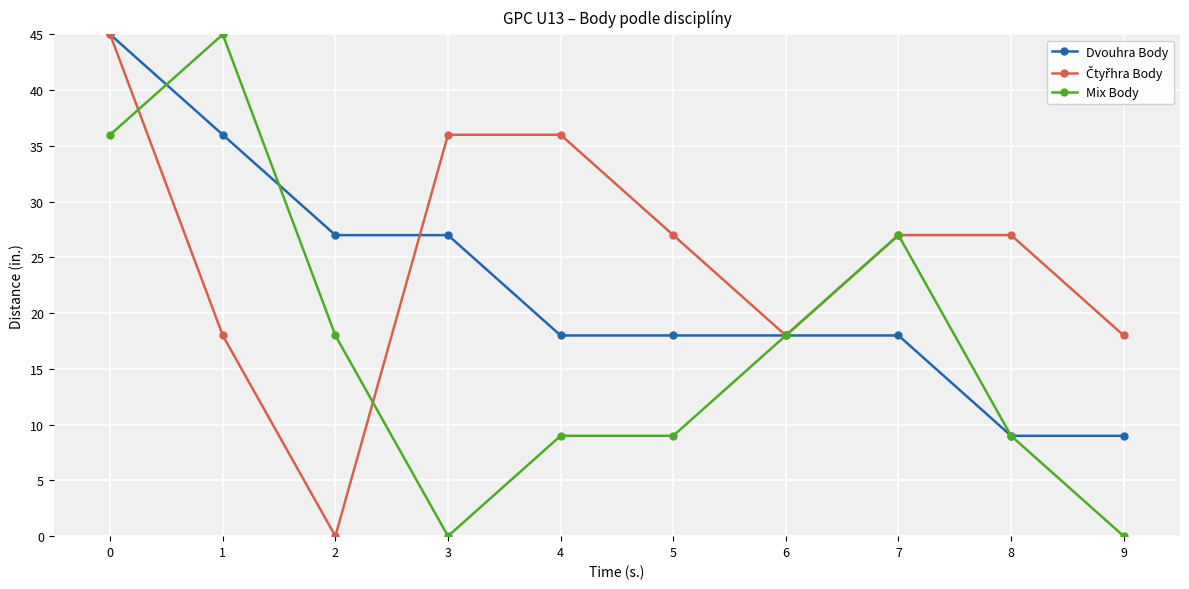

The Mix Body series shows 0 at 9. True or false?

True